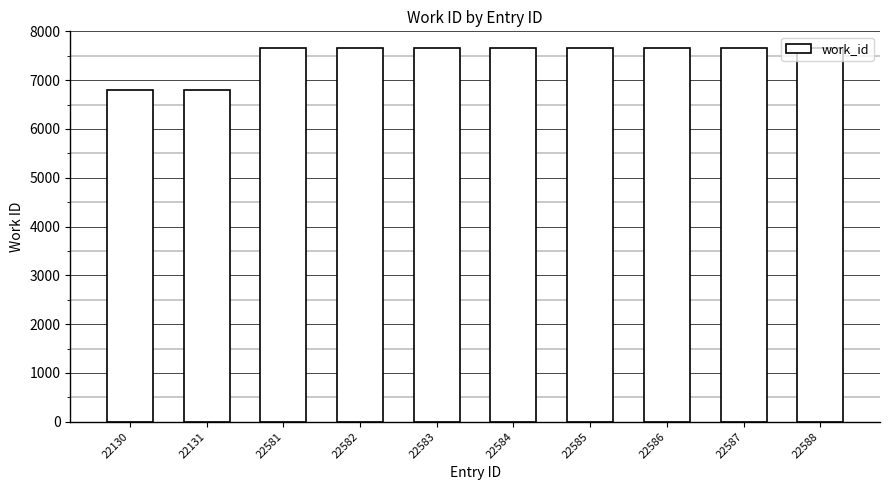

What is the value of the 1st bar from the left?

6808